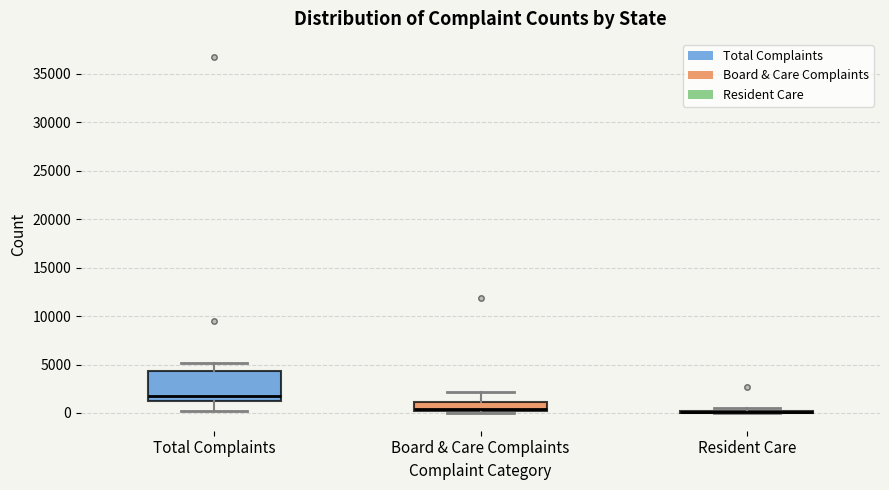

Where does the lower whisker of the box for Total Complaints end on the y-axis? The values are not printed on the chart, so give them approximately, as read against the axis.

0